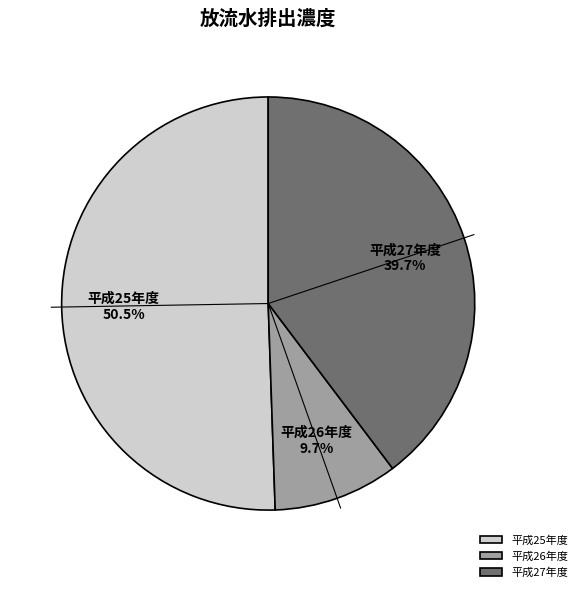

Which category has the smallest portion of the pie?

平成26年度